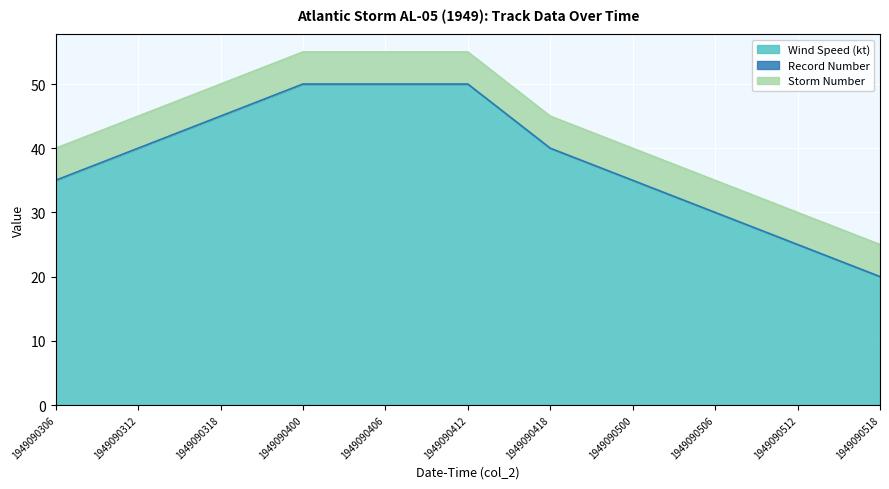

What is the approximate value of Wind Speed (kt) at 1949090406?

50